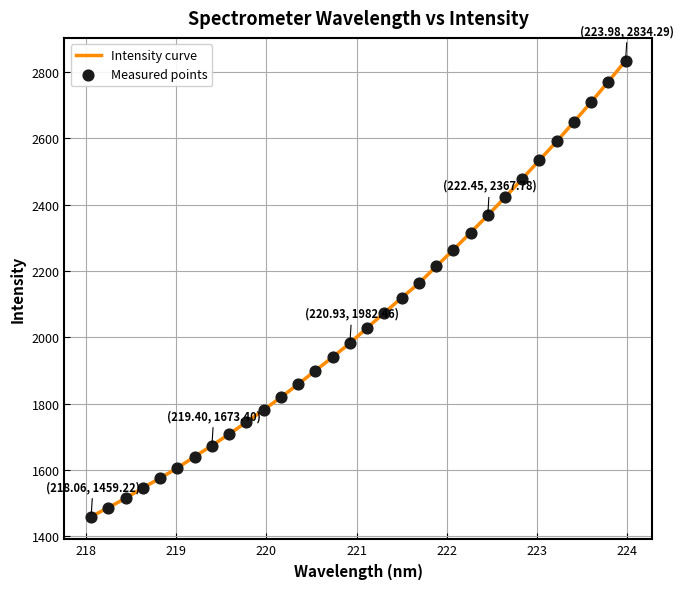

What is the minimum value shown in the chart?

1459.2